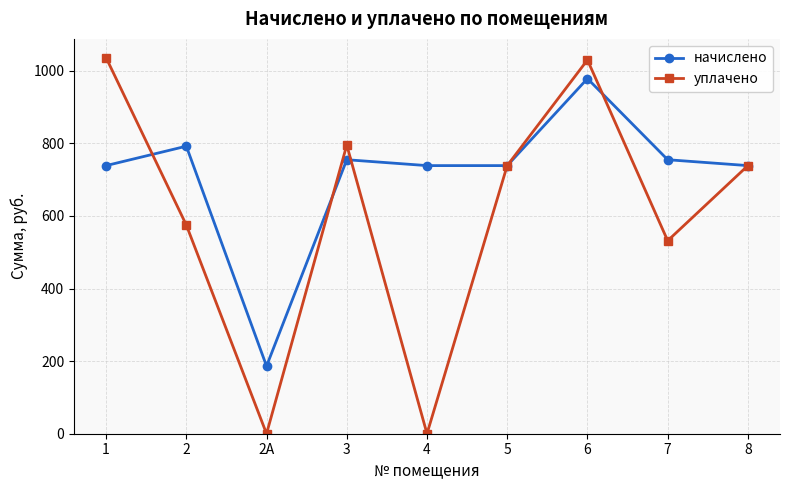

Does the chart have visible grid lines?

Yes